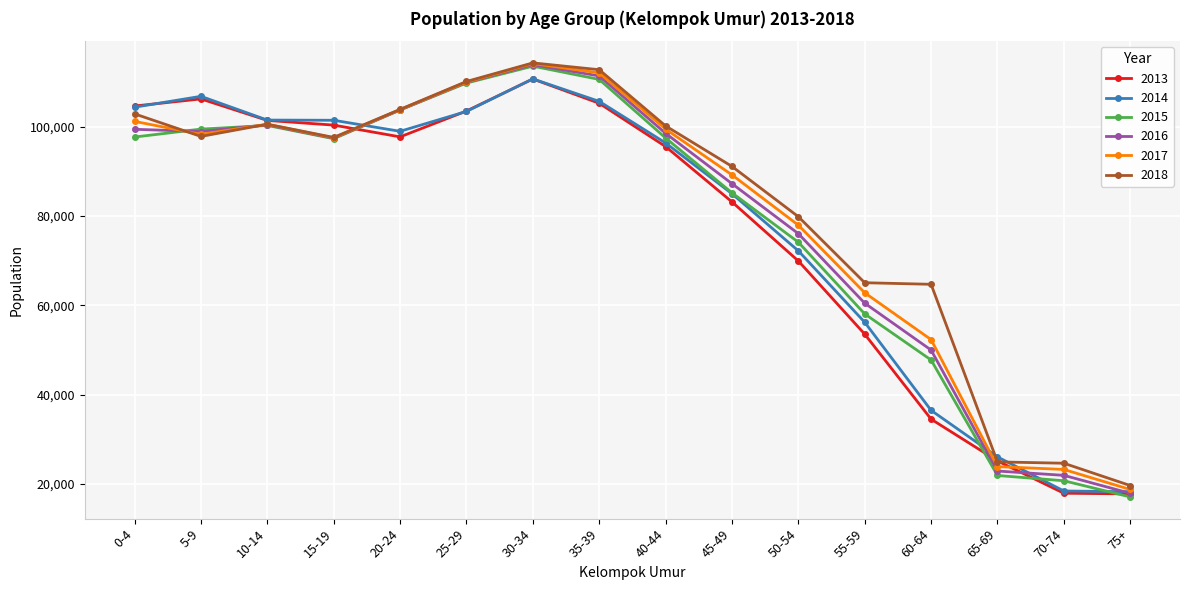

What is the maximum value for 2014?

110686